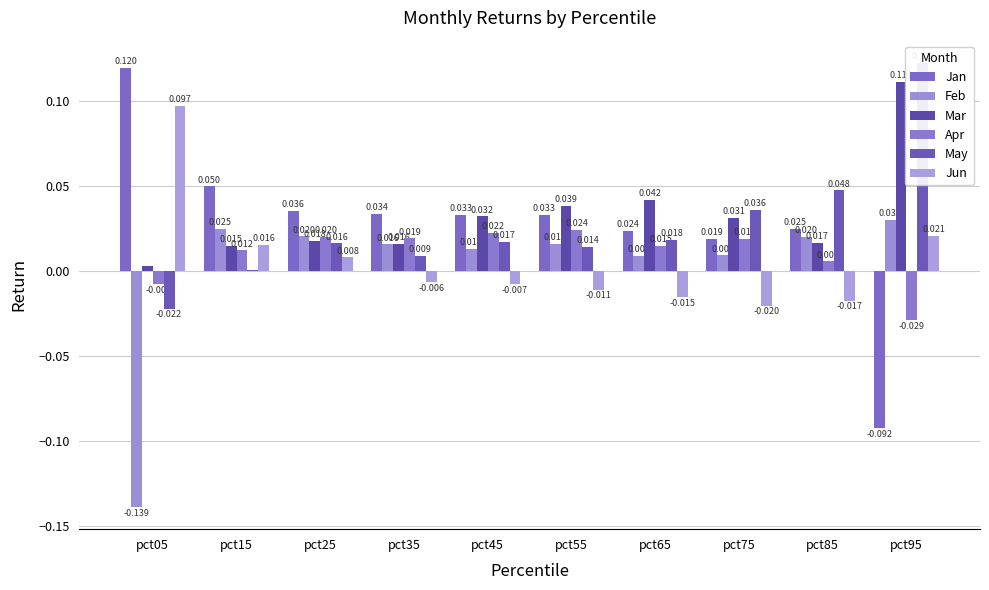

How many data points in Jan are above 0?

9